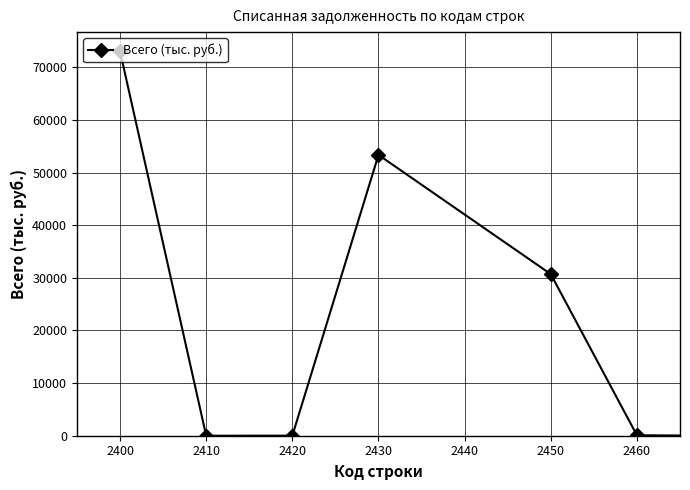

What is the average value?

22451